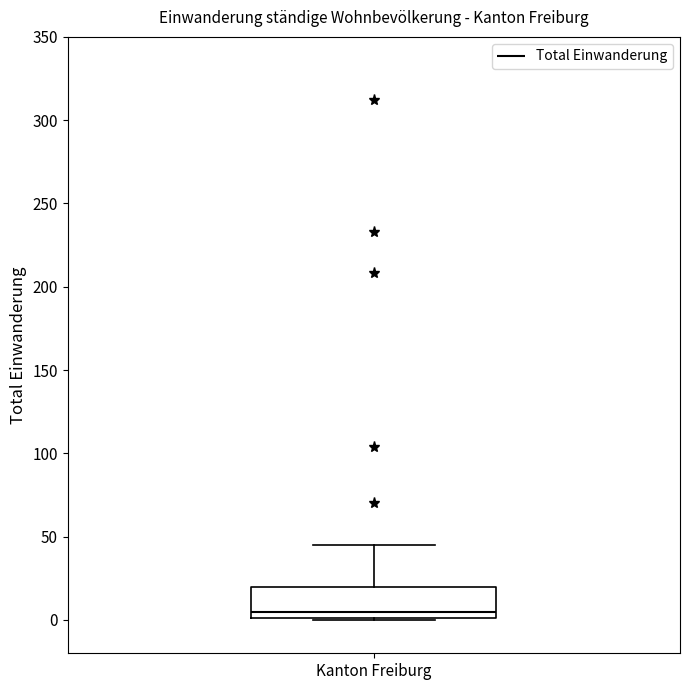

Where is the lower edge of the box for Kanton Freiburg on the y-axis? The values are not printed on the chart, so give them approximately, as read against the axis.

0